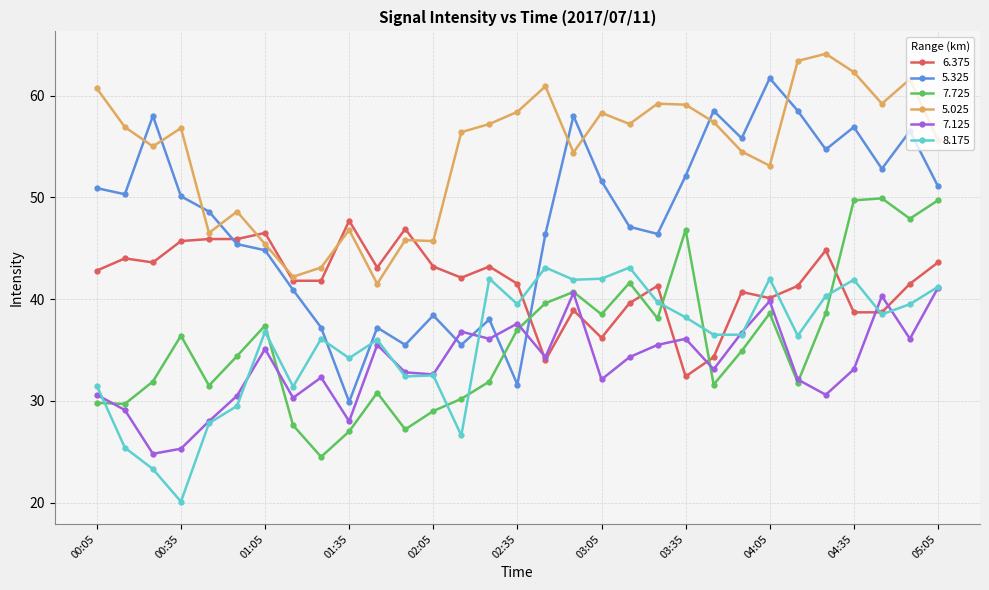

Which series has the widest spread of values?

5.325